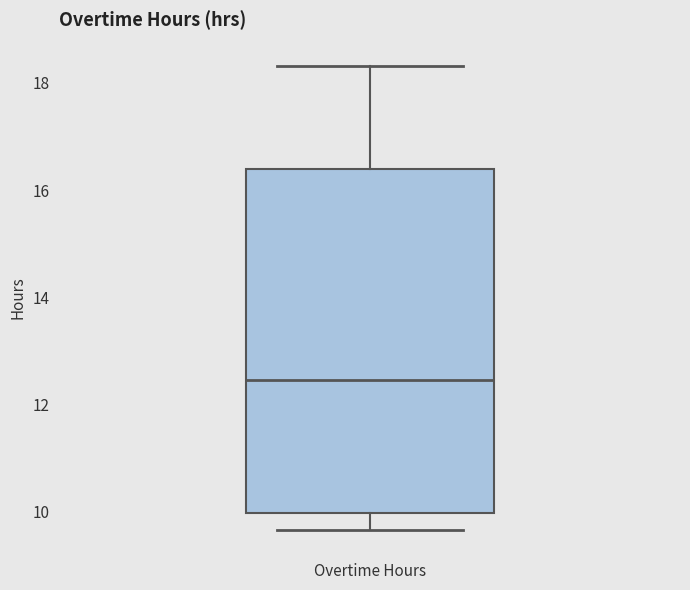

Read this box plot against the y-axis: the position of the median line, the range covered by the box, and the ends of both whiskers. The values are not printed on the chart, so give them approximately, as read against the axis.

median 12.4, box 10.0 to 16.4, whiskers 9.6 to 18.4